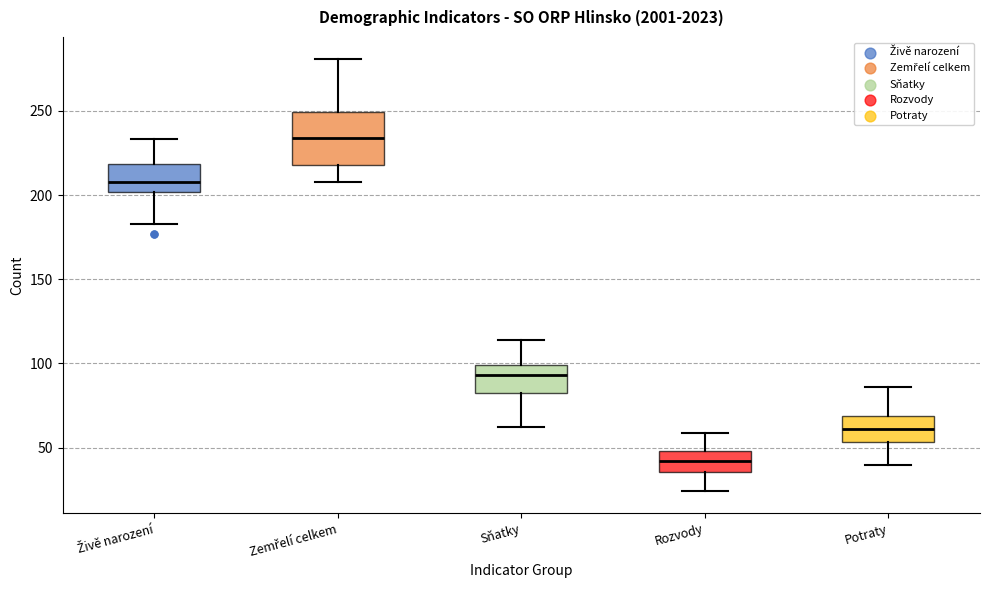

Which box's median line is the highest?

Zemřelí celkem